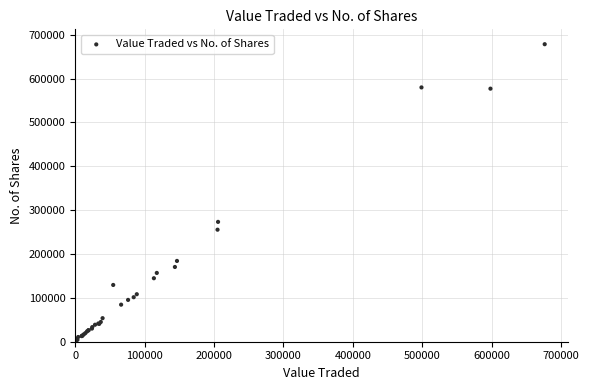

What Y value in the scatter plot is closest to 339219?

273229